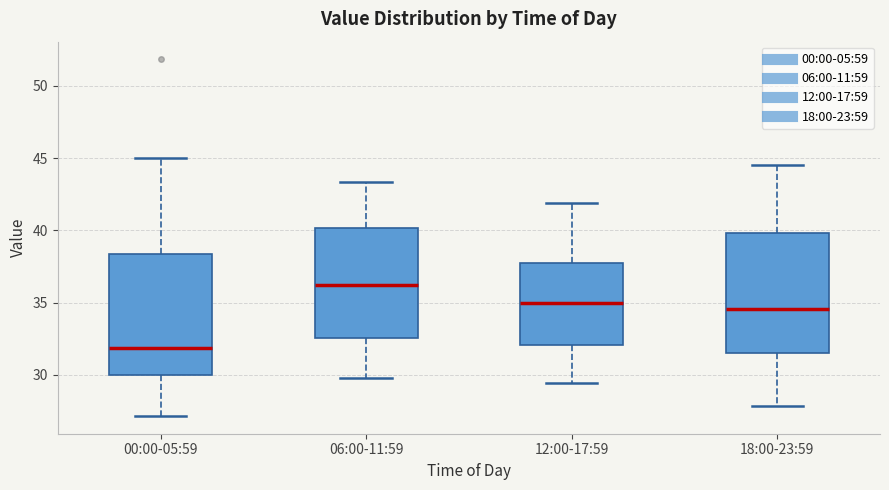

Reading left to right, transcribe this box plot: for each box, give where its median line is, the range the box spans, and where its two whiskers end, as read against the y-axis. The values are not printed on the chart, so give them approximately, as read against the axis.

00:00-05:59: median 32.0, box 30.0 to 38.5, whiskers 27.0 to 45.0
06:00-11:59: median 36.0, box 32.5 to 40.0, whiskers 30.0 to 43.5
12:00-17:59: median 35.0, box 32.0 to 37.5, whiskers 29.5 to 42.0
18:00-23:59: median 34.5, box 31.5 to 40.0, whiskers 28.0 to 44.5